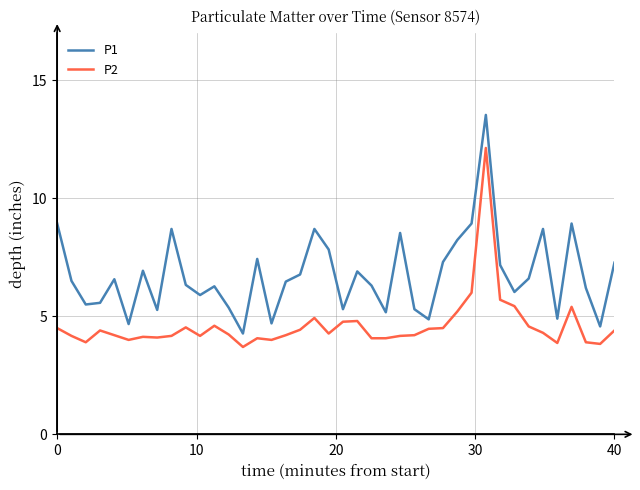

True or false: P2 and P1 cross at least once.

False